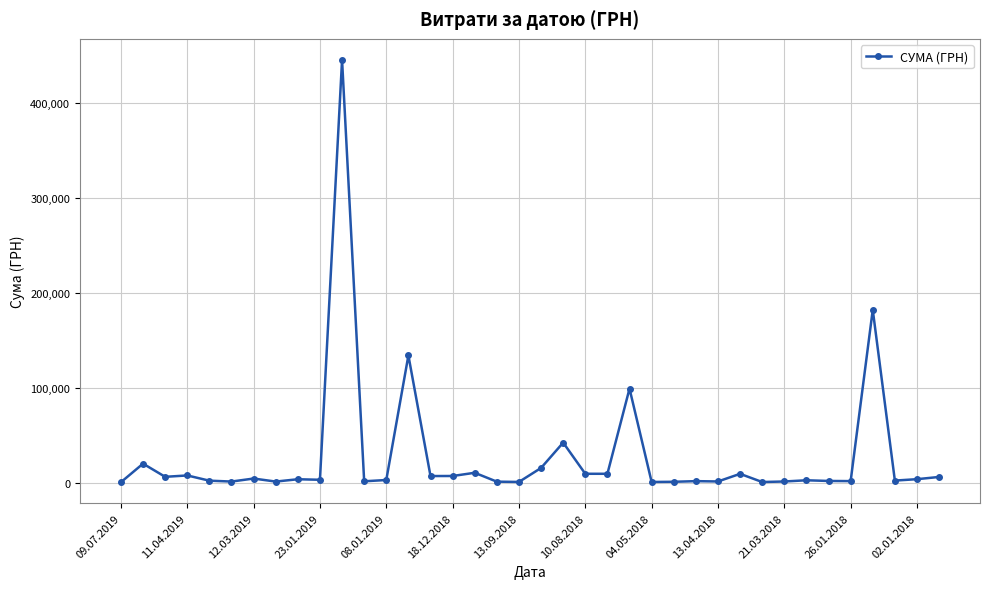

What is the maximum value shown in the chart?

444884.0